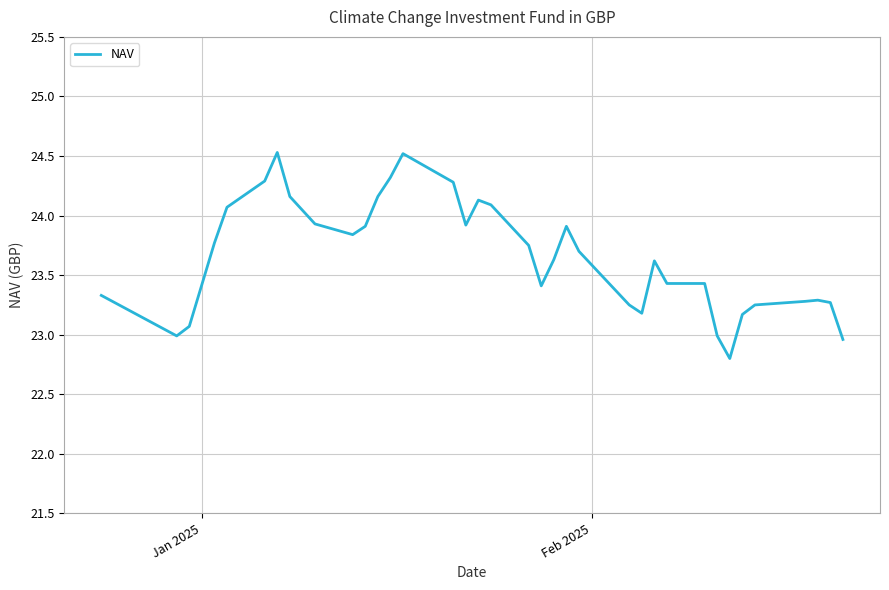

What is the maximum value shown in the chart?

24.5